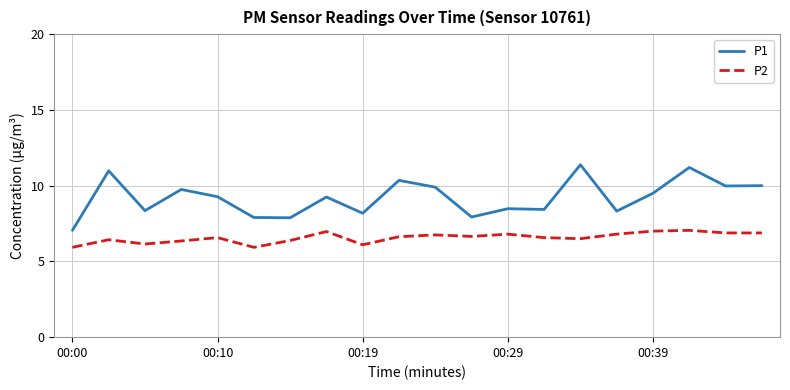

What is the smallest value displayed?

5.9